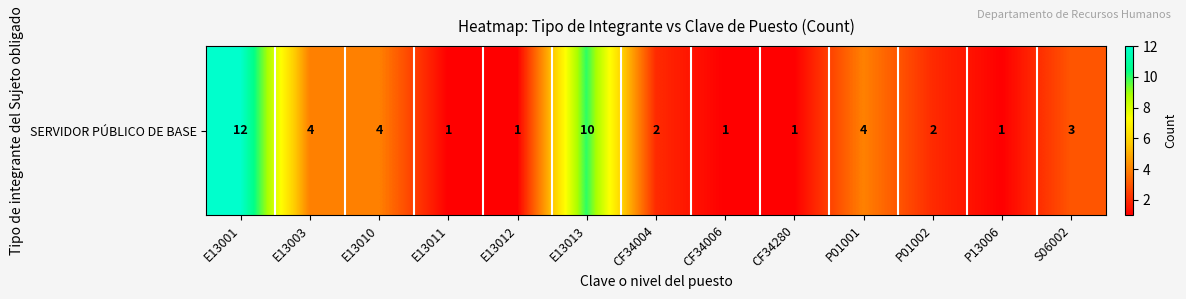

What is the change in value from CF34280 to P01002?

+1